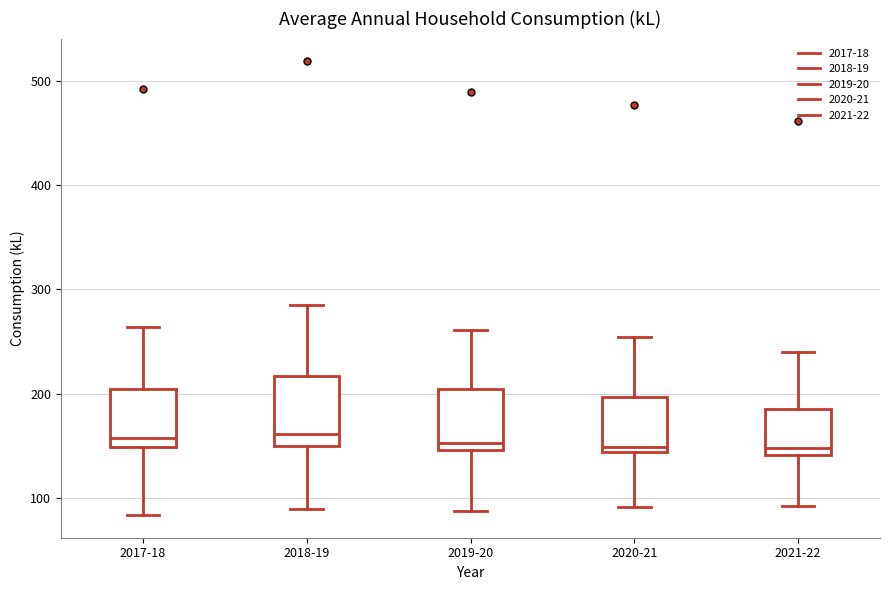

Where does the median line of the box for 2017-18 sit on the y-axis? The values are not printed on the chart, so give them approximately, as read against the axis.

160